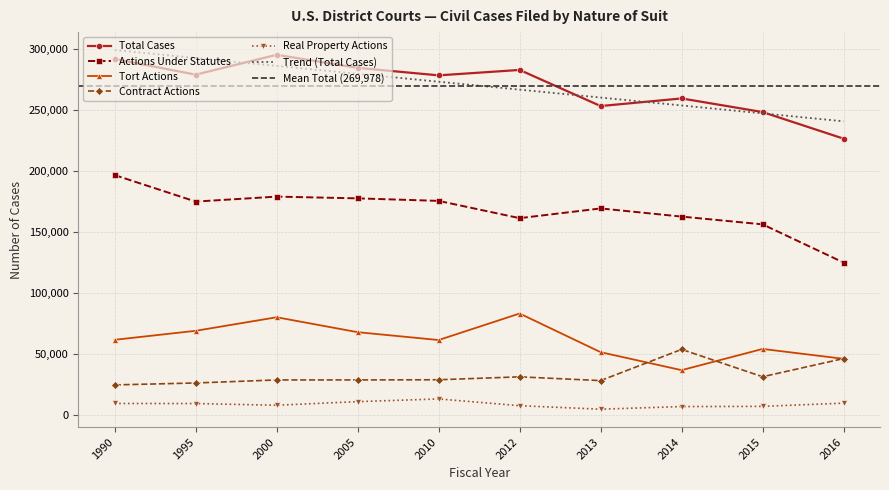

The value of Actions Under Statutes at 1995 is 174894. True or false?

True